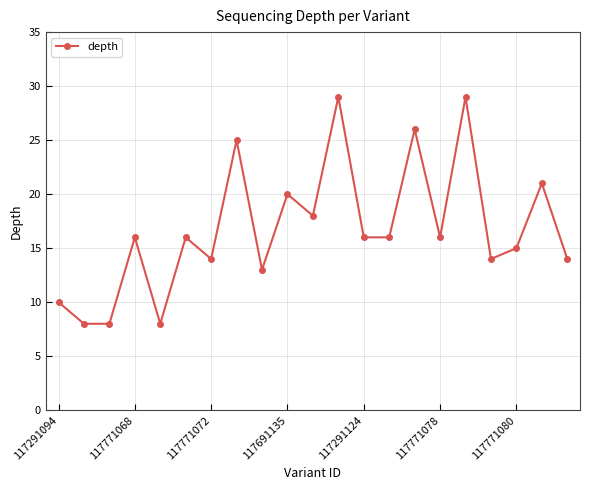

What is the maximum value shown in the chart?

29